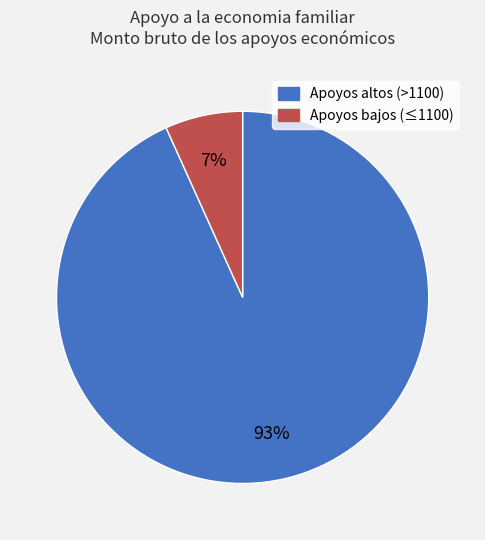

How many segments does this pie chart have?

2